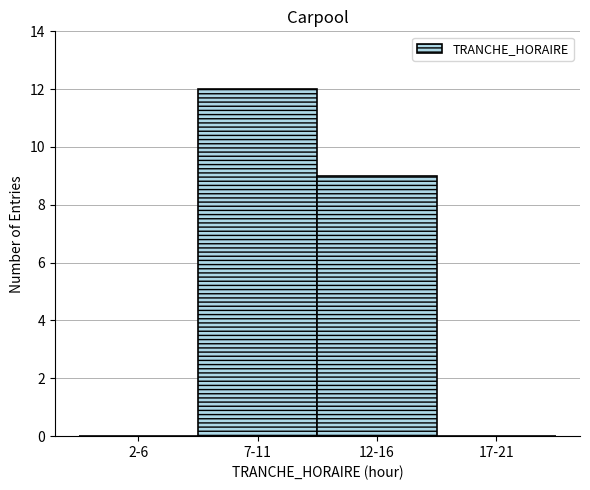

Reading right to left, transcribe all the data shown in this chart.

17-21=0	12-16=9	7-11=12	2-6=0